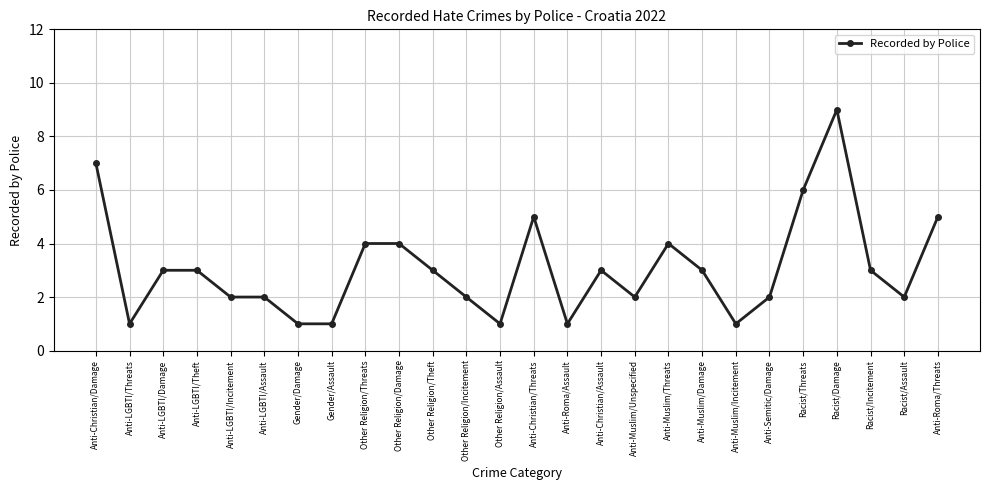

What is the approximate value at Anti-LGBTI/Damage?

3